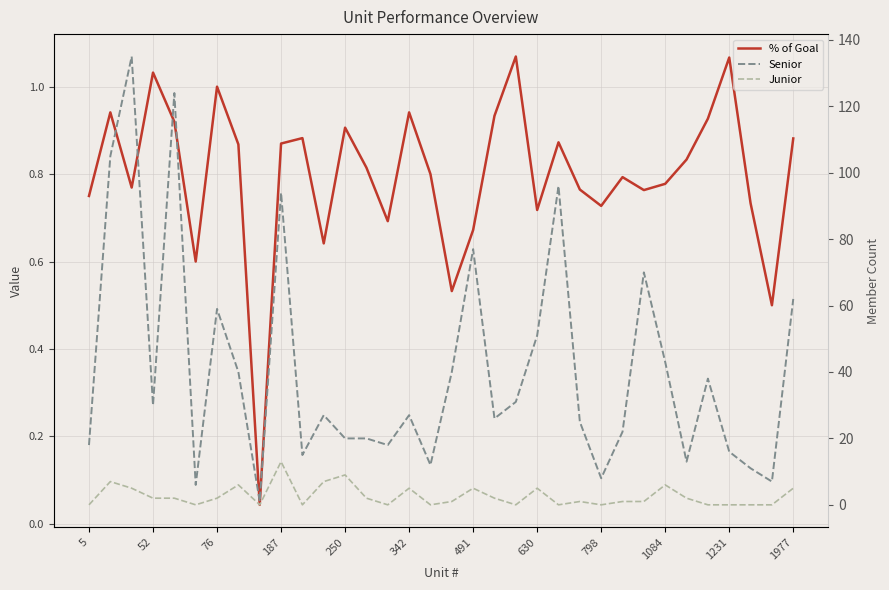

True or false: Senior and % of Goal cross at least once.

False